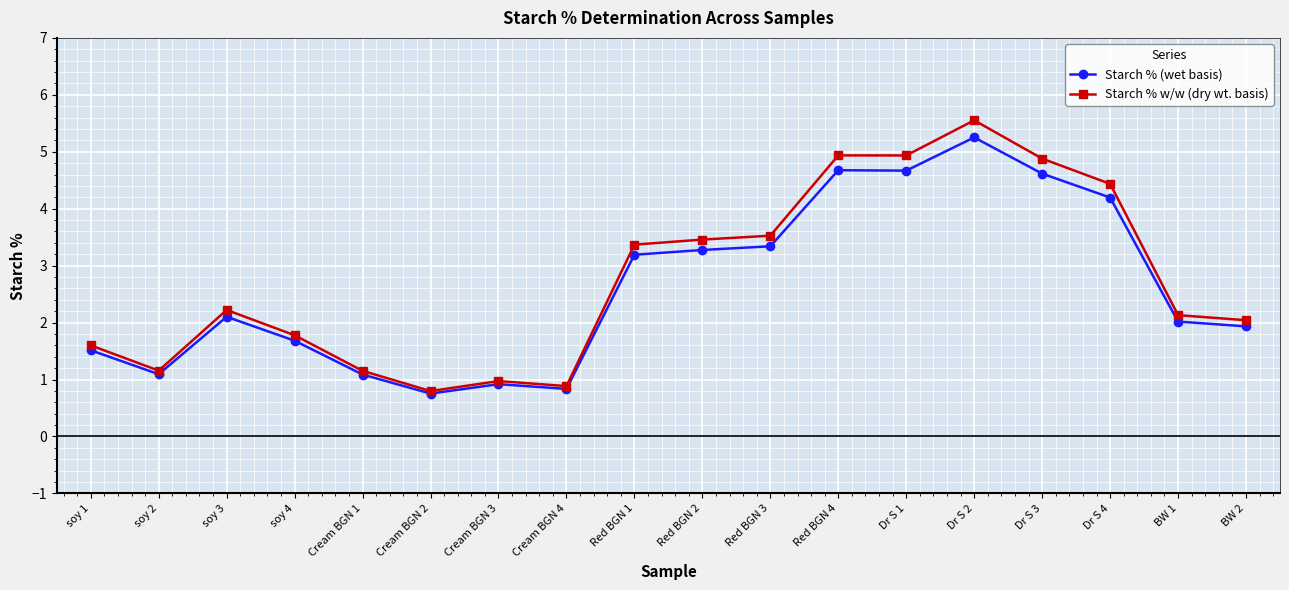

Rank the series by their average value, from highest to lowest.

Starch % w/w (dry wt. basis), Starch % (wet basis)